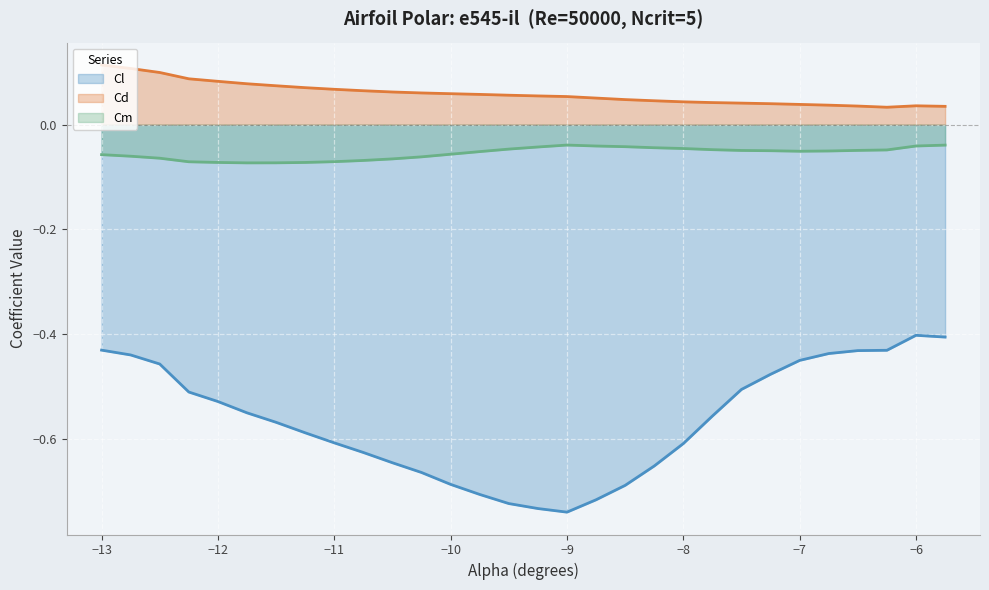

Which series has the largest total across all categories?

Cd